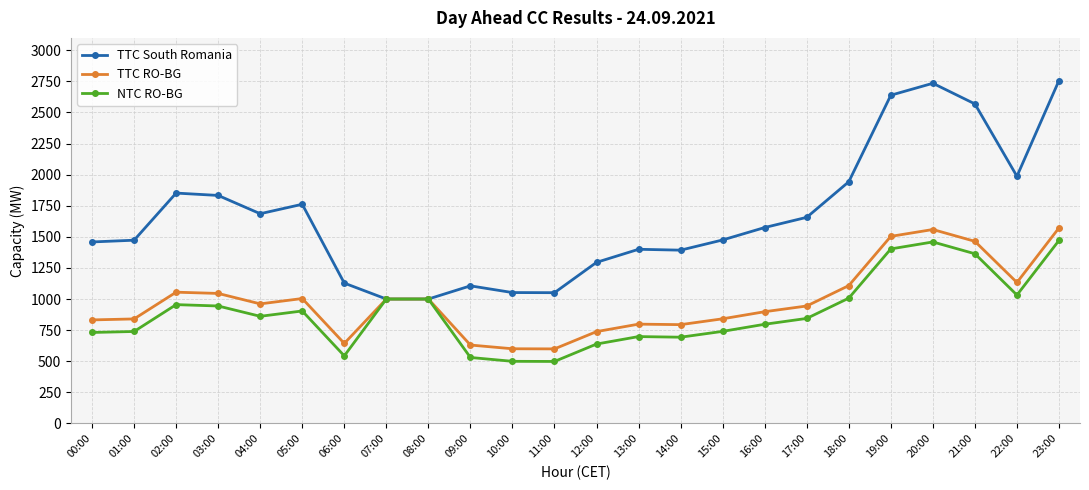

What is the total value across all series at 20:00?

5753